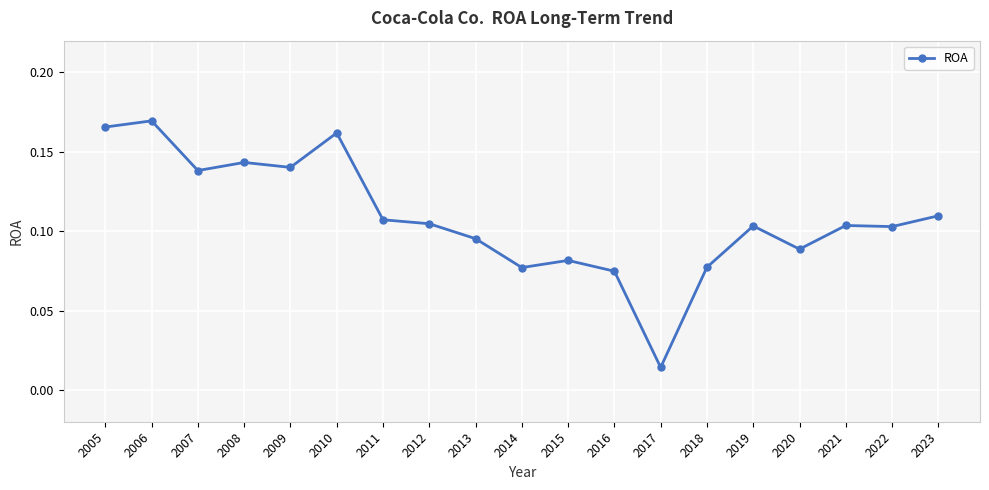

True or false: the data has more than 0 interior local peaks.

True